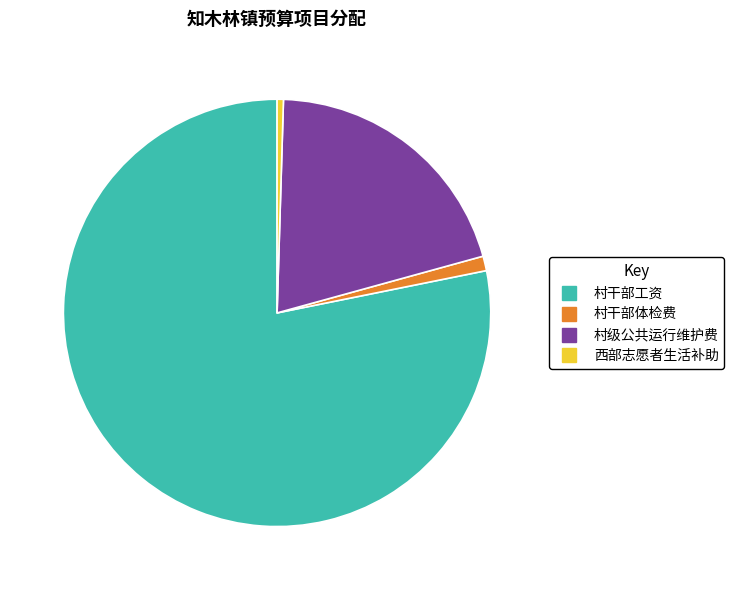

The 村干部体检费 slice represents 1% of the pie. True or false?

True